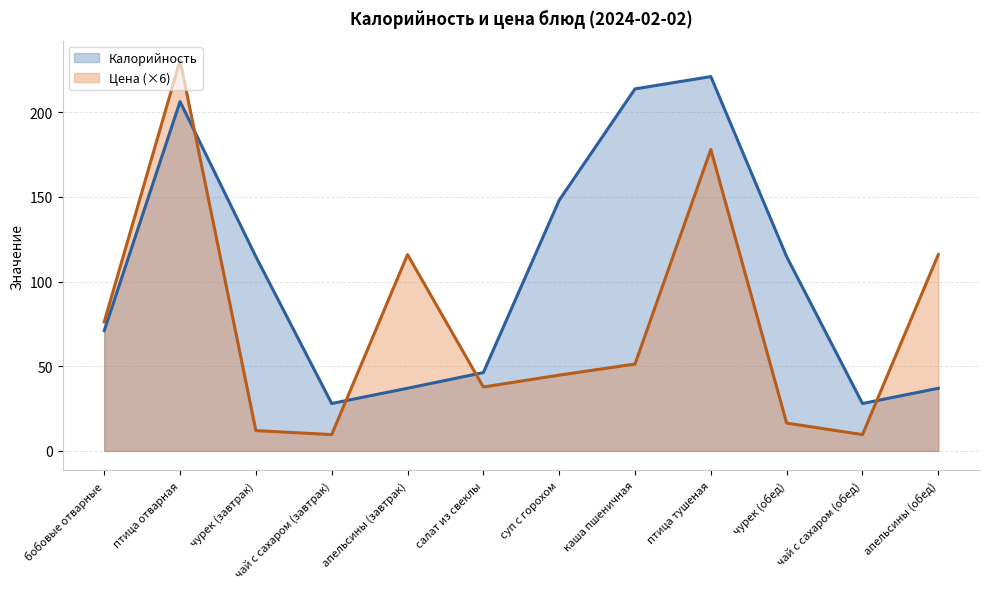

Is the value of Калорийность at чурек (обед) greater than the value of Цена at апельсины (завтрак)?

No